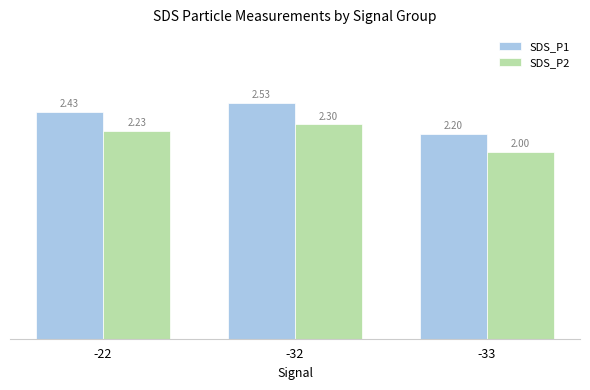

Which series changed the most between -22 and -32?

SDS_P1